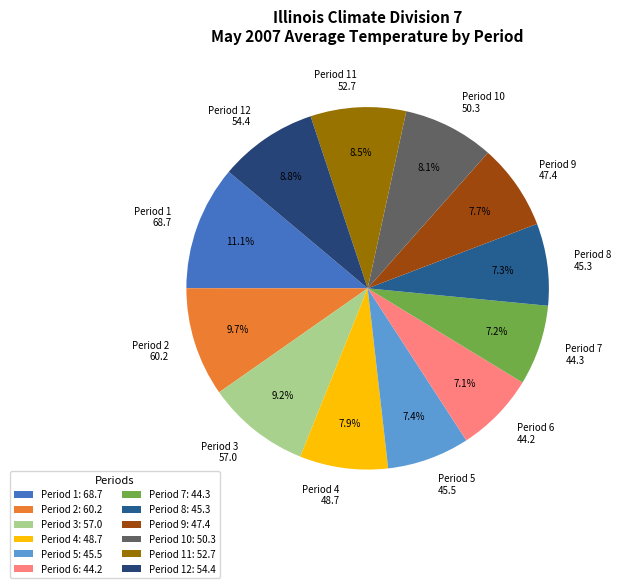

Which has a higher value, Period 10 or Period 7?

Period 10